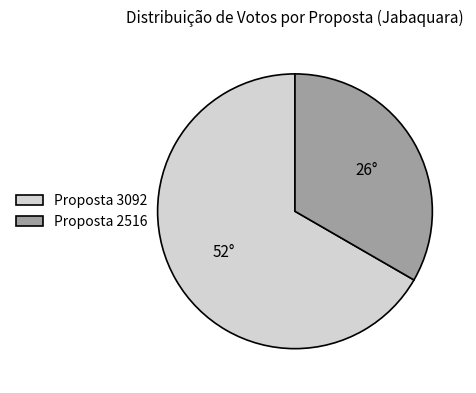

What is the ratio of the value at Proposta 2516 to the value at Proposta 3092?

0.5